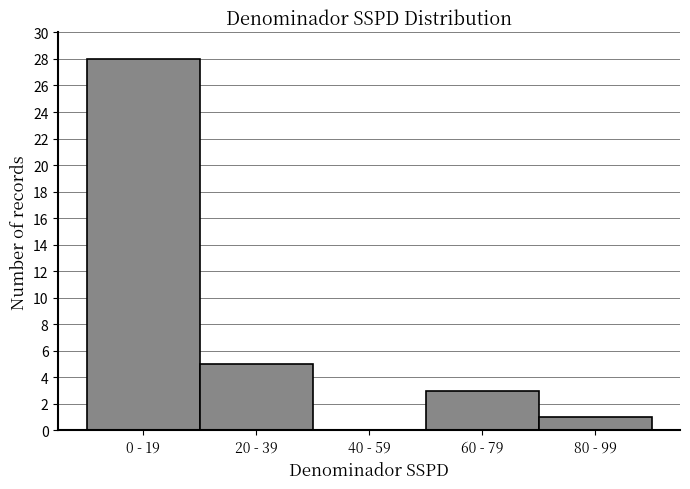

Reading right to left, what are all the values shown in this chart?

80 - 99=1	60 - 79=3	40 - 59=0	20 - 39=5	0 - 19=28